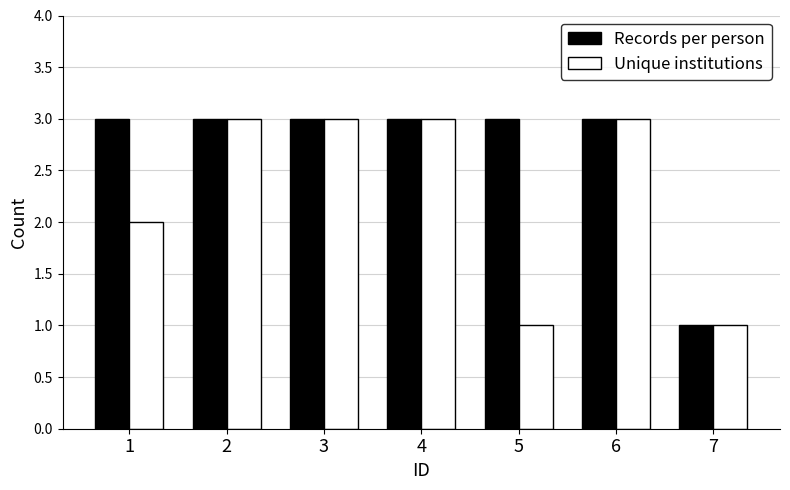

Where is Unique institutions nearest to the value 2?

1